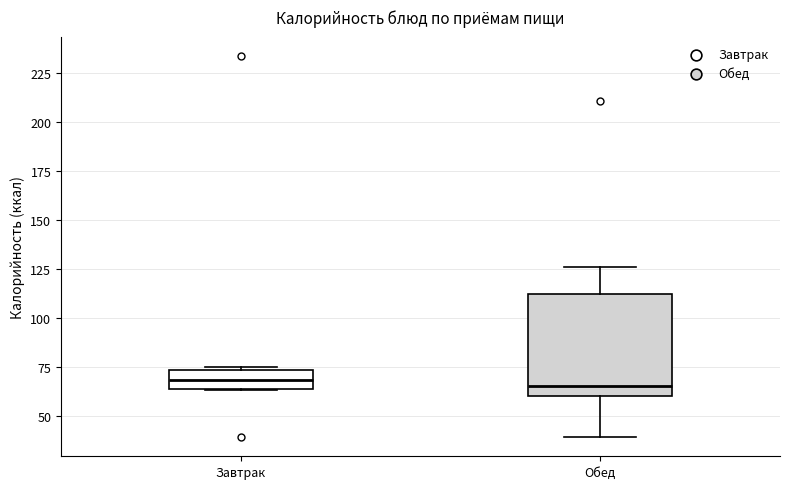

Reading left to right, read every box against the y-axis: the position of its median line, the range the box covers, and the ends of its whiskers. The values are not printed on the chart, so give them approximately, as read against the axis.

Завтрак: median 70, box 65 to 75, whiskers 65 to 75
Обед: median 65, box 60 to 110, whiskers 40 to 125